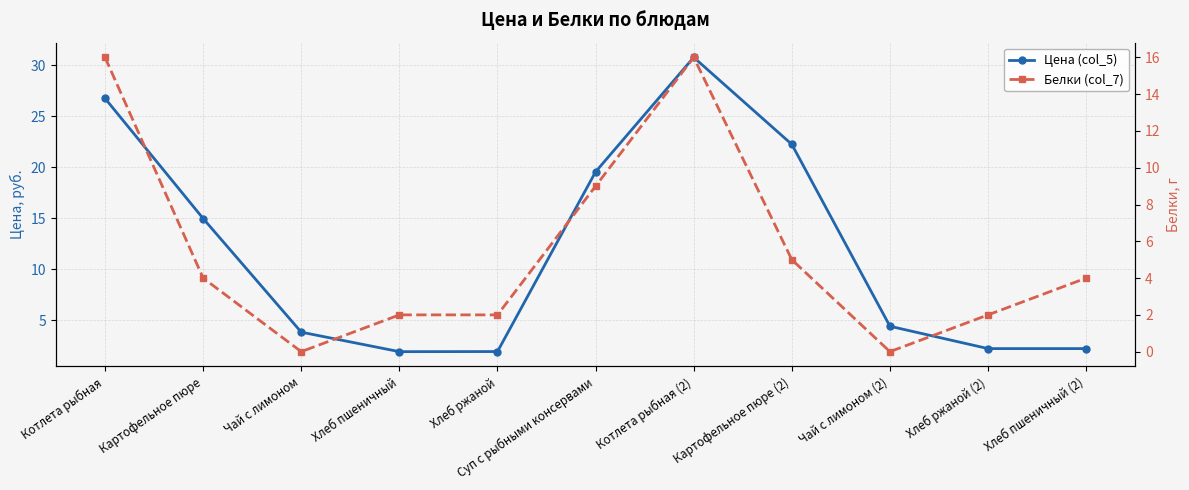

What is the difference between the second highest and second lowest values in the Цена (col_5) series?

24.8